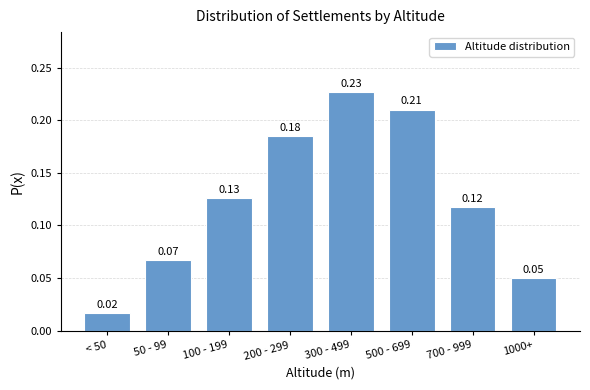

List the labels in order of value, largest first.

300 - 499, 500 - 699, 200 - 299, 100 - 199, 700 - 999, 50 - 99, 1000+, < 50